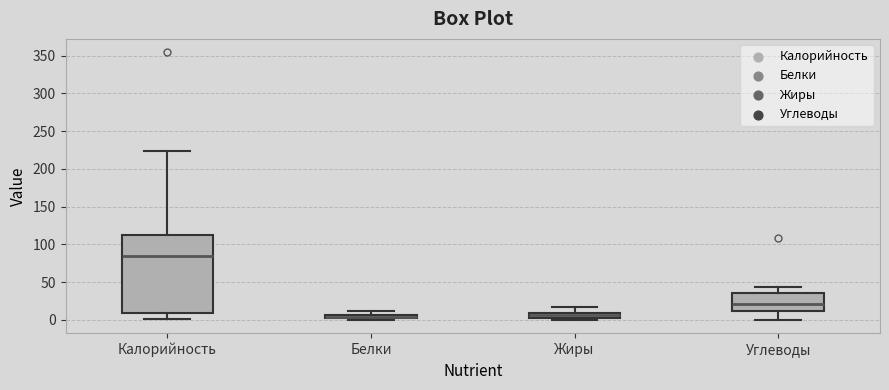

Which box is the tallest, from its lower edge to its upper edge?

Калорийность